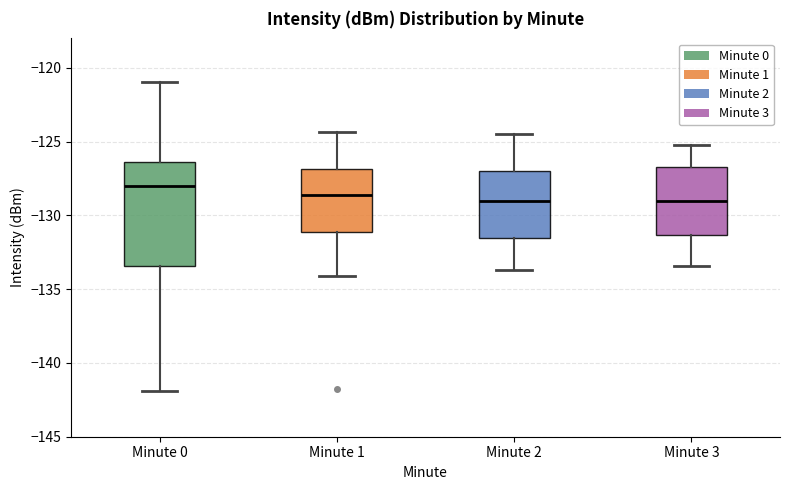

Reading left to right, transcribe this box plot: for each box, give where its median line is, the range the box spans, and where its two whiskers end, as read against the y-axis. The values are not printed on the chart, so give them approximately, as read against the axis.

Minute 0: median -128.0, box -133.5 to -126.5, whiskers -142.0 to -121.0
Minute 1: median -128.5, box -131.0 to -127.0, whiskers -134.0 to -124.5
Minute 2: median -129.0, box -131.5 to -127.0, whiskers -133.5 to -124.5
Minute 3: median -129.0, box -131.5 to -126.5, whiskers -133.5 to -125.0